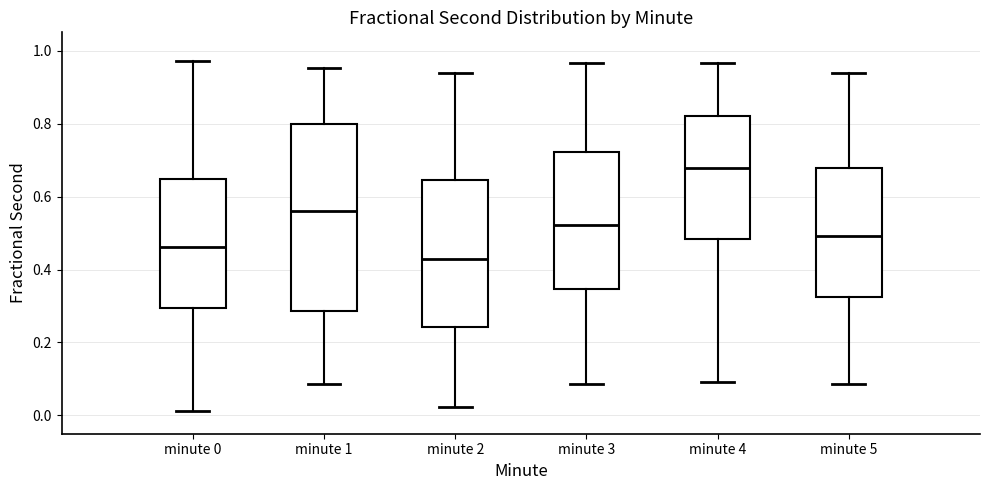

Where does the median line of the box for minute 0 sit on the y-axis? The values are not printed on the chart, so give them approximately, as read against the axis.

0.46